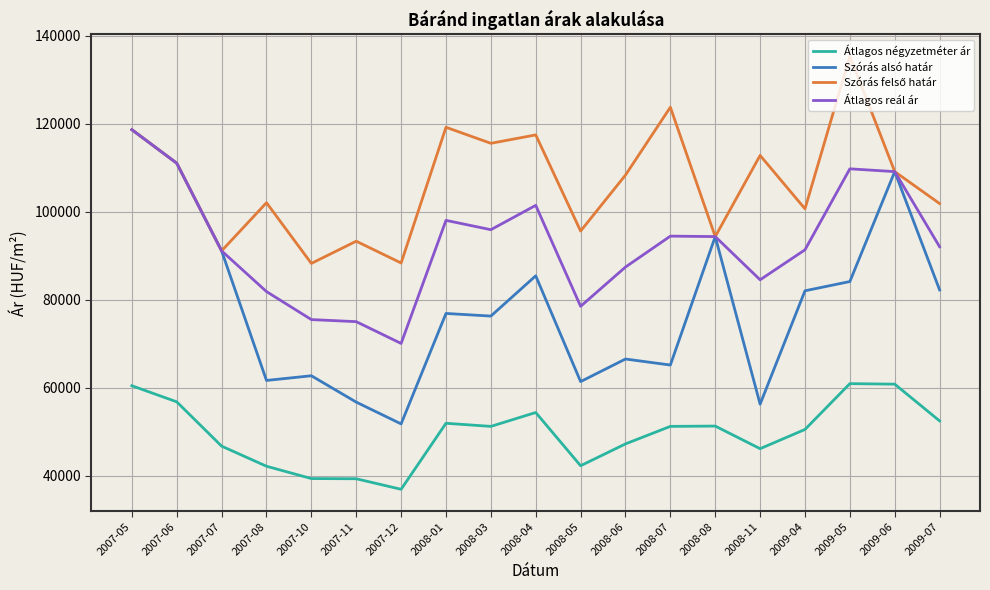

What is the maximum value shown in the chart?

135408